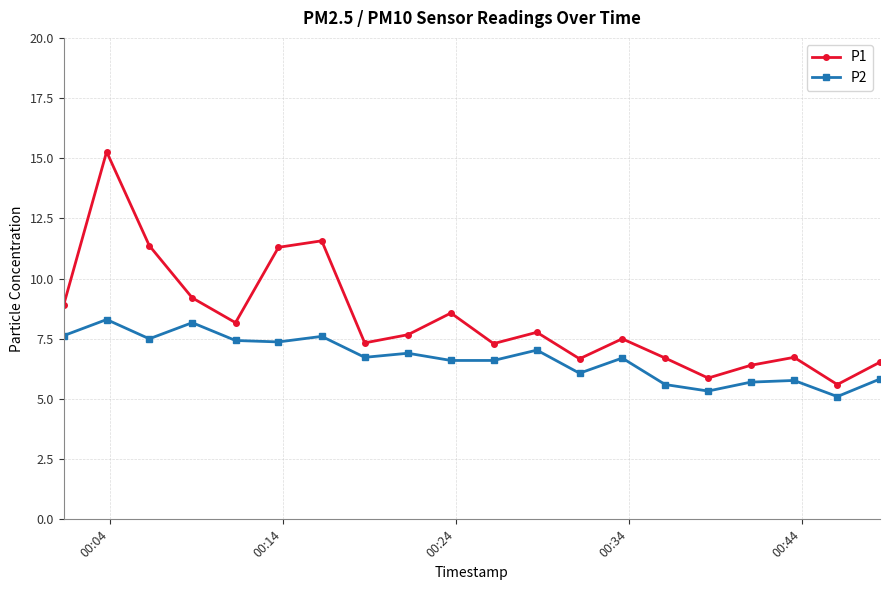

What is the difference between the second highest and minimum values in the P1 series?

6.0